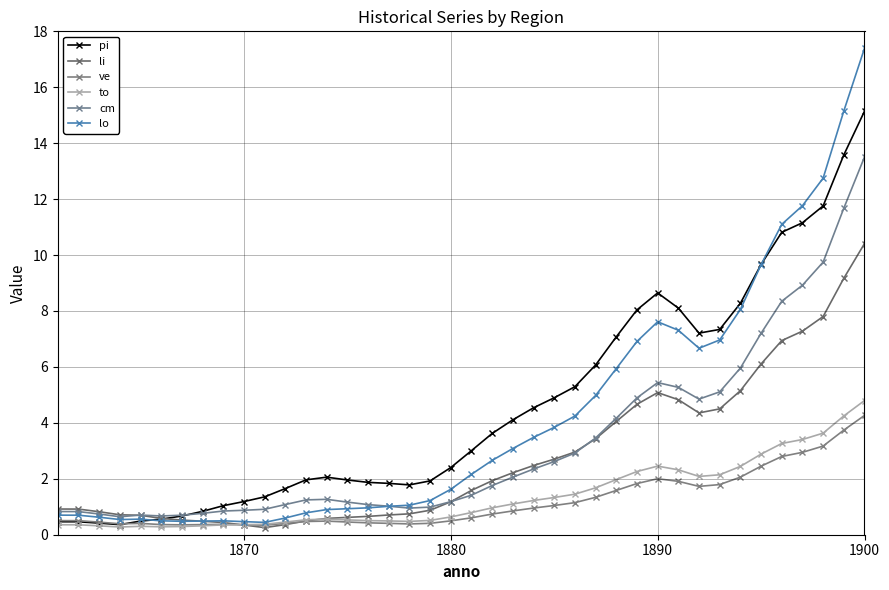

What is the average value of the lo series?

4.2